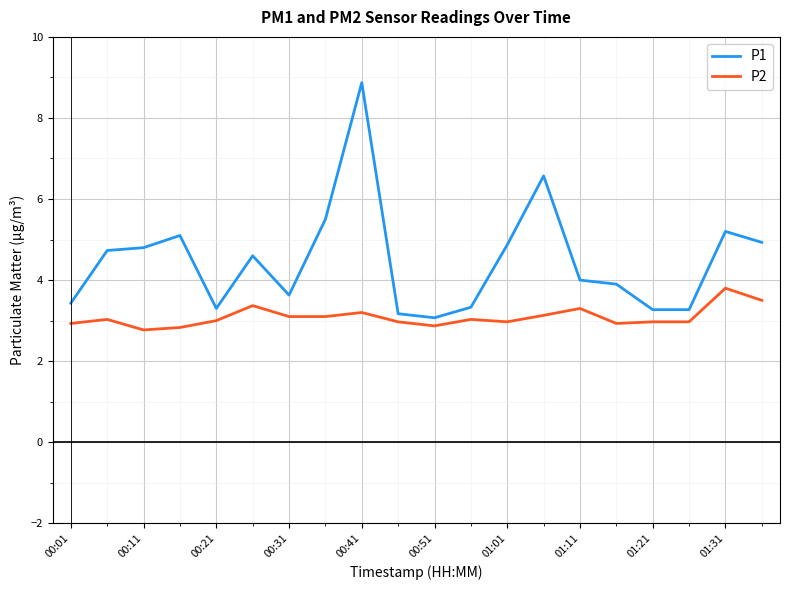

Which series has the widest spread of values?

P1